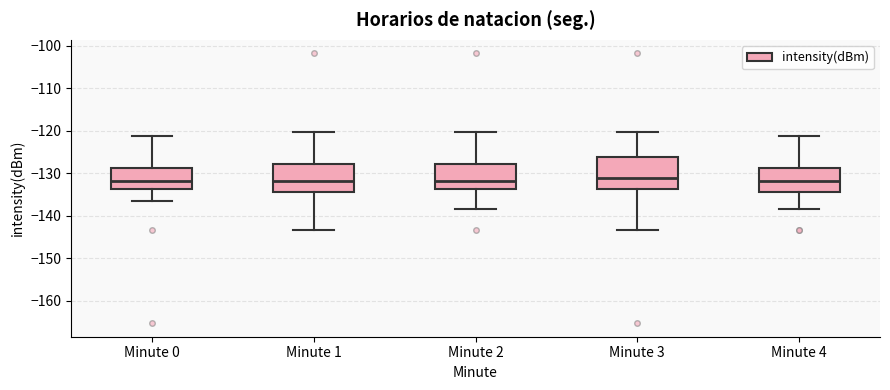

Where does the median line of the box for Minute 2 sit on the y-axis? The values are not printed on the chart, so give them approximately, as read against the axis.

-132